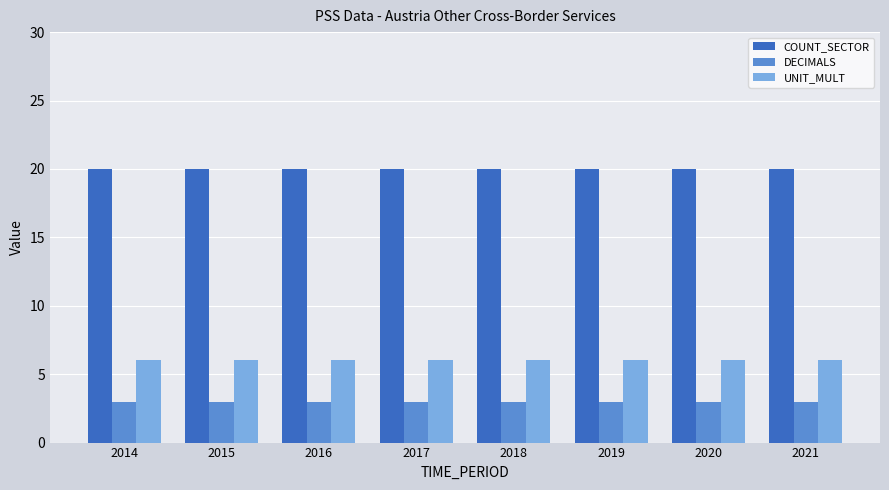

What is the approximate value of DECIMALS at 2018?

3